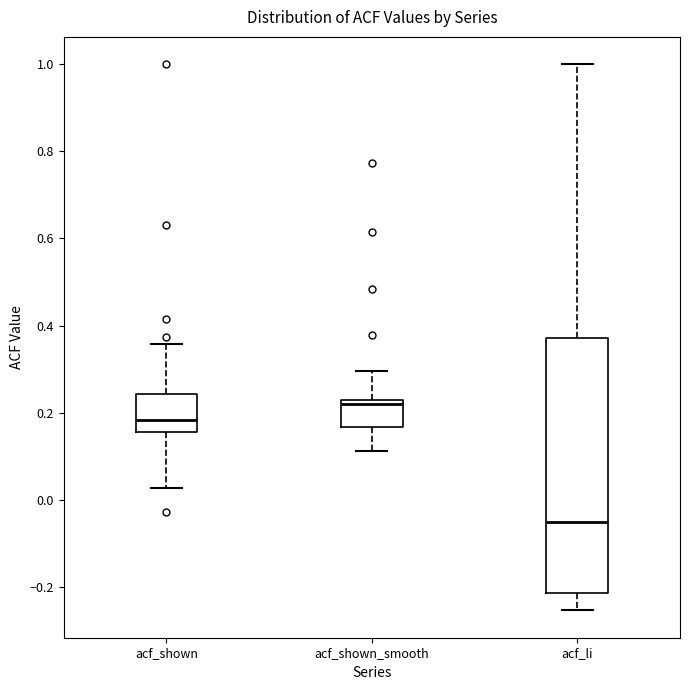

Where does the median line of the box for acf_shown sit on the y-axis? The values are not printed on the chart, so give them approximately, as read against the axis.

0.18